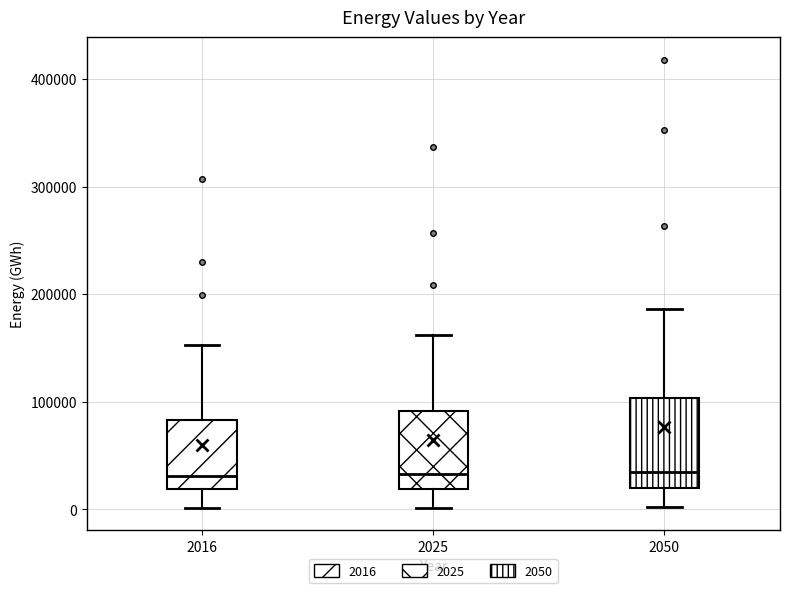

Which box is the tallest, from its lower edge to its upper edge?

2050